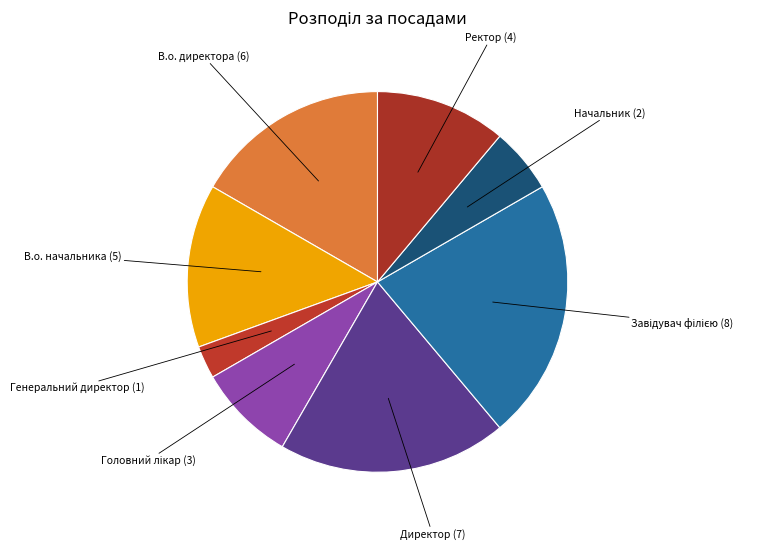

Which slice is the smallest?

Генеральний директор